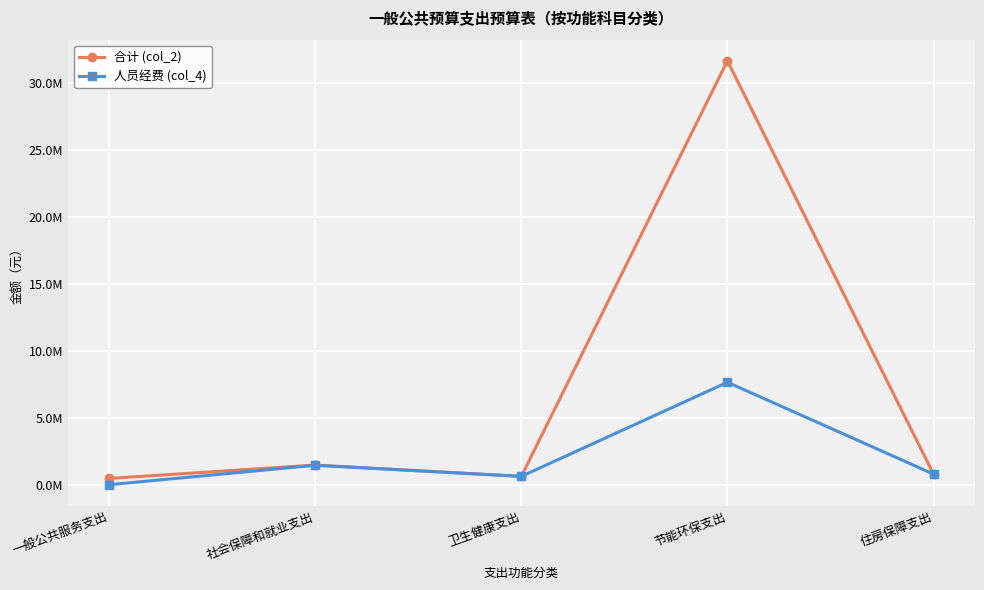

The value of 人员经费 (col_4) at 卫生健康支出 is 814020.7. True or false?

False